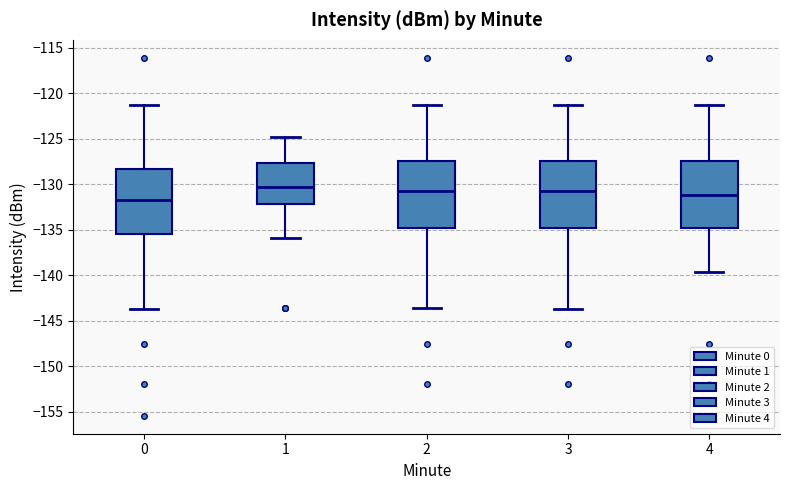

Reading left to right, transcribe this box plot: for each box, give where its median line is, the range the box spans, and where its two whiskers end, as read against the y-axis. The values are not printed on the chart, so give them approximately, as read against the axis.

0: median -131.5, box -135.5 to -128.5, whiskers -143.5 to -121.5
1: median -130.5, box -132.0 to -127.5, whiskers -136.0 to -125.0
2: median -130.5, box -135.0 to -127.5, whiskers -143.5 to -121.5
3: median -130.5, box -135.0 to -127.5, whiskers -143.5 to -121.5
4: median -131.0, box -135.0 to -127.5, whiskers -139.5 to -121.5